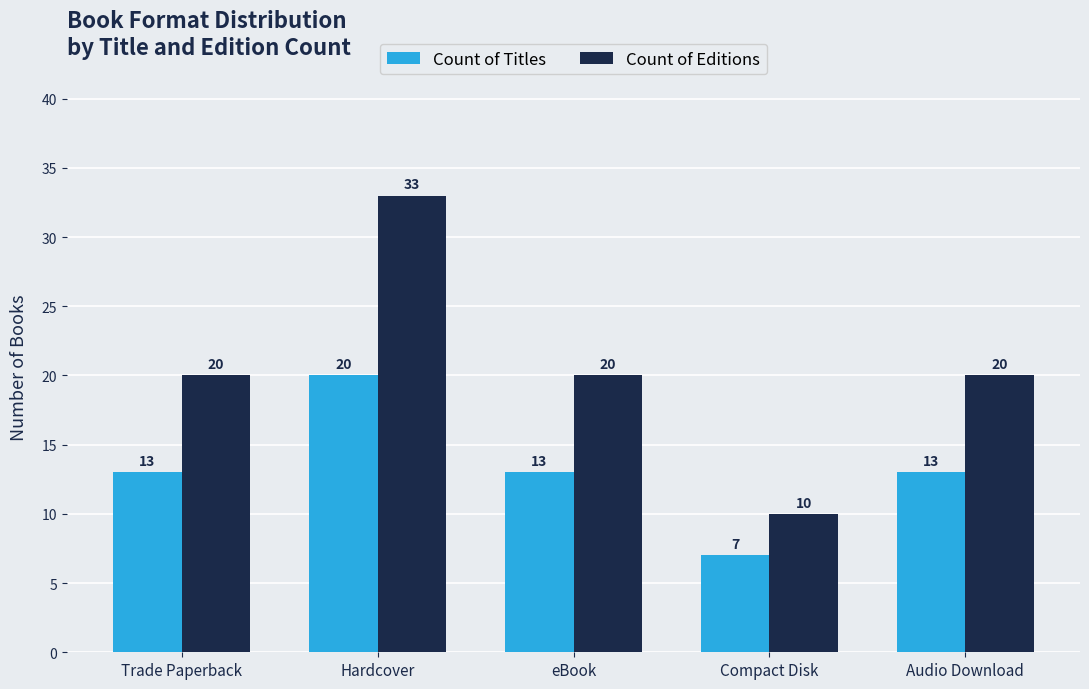

What is the approximate value of Count of Titles at eBook?

13